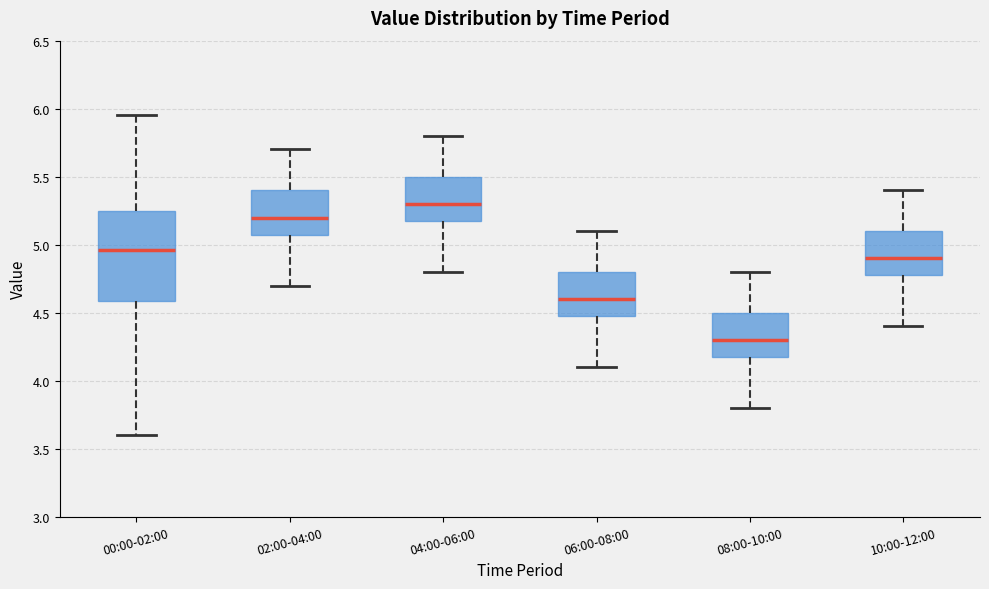

Where does the median line of the box for 06:00-08:00 sit on the y-axis? The values are not printed on the chart, so give them approximately, as read against the axis.

4.60